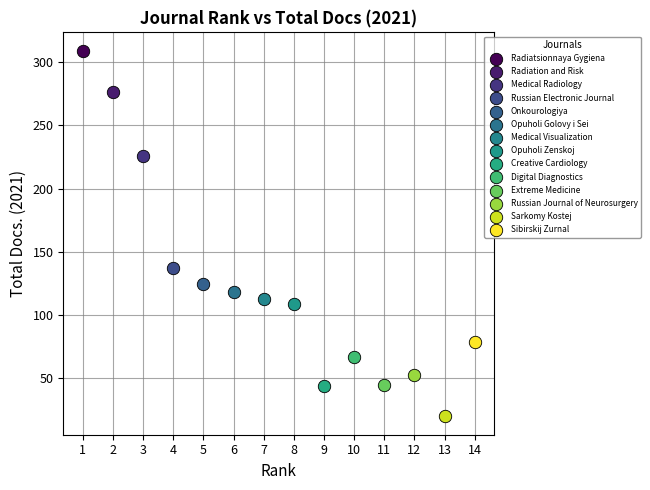

Which series reaches the maximum Y coordinate?

Radiatsionnaya Gygiena